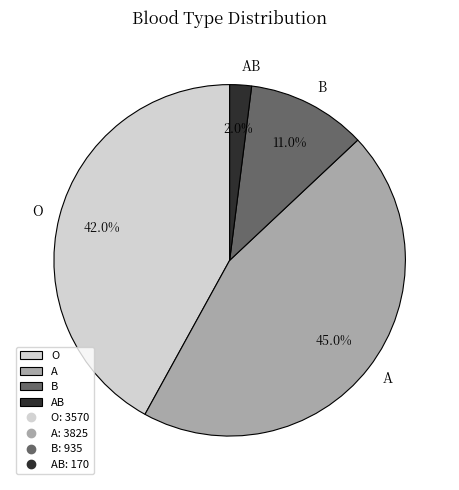

How much of the chart is everything except AB?

98.0%